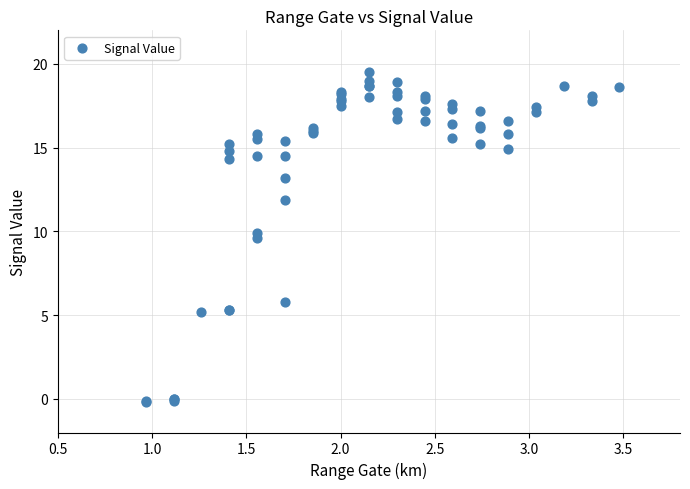

What Y value in the scatter plot is closest to 9?

9.6